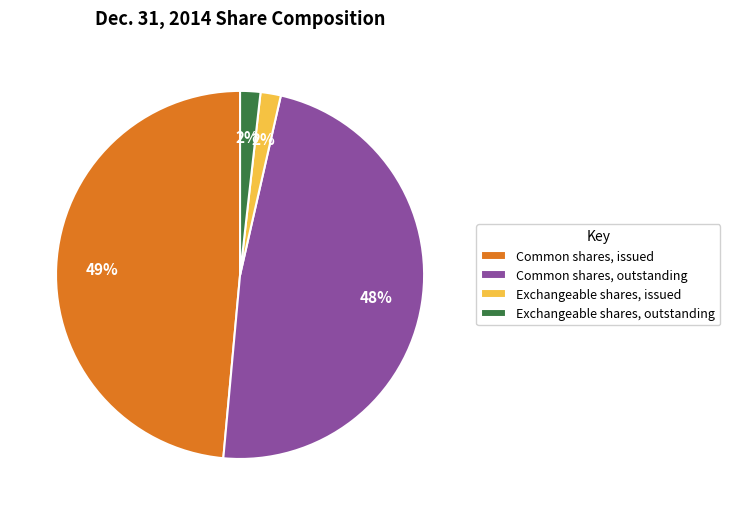

Which category has the biggest portion of the pie?

Common shares, issued